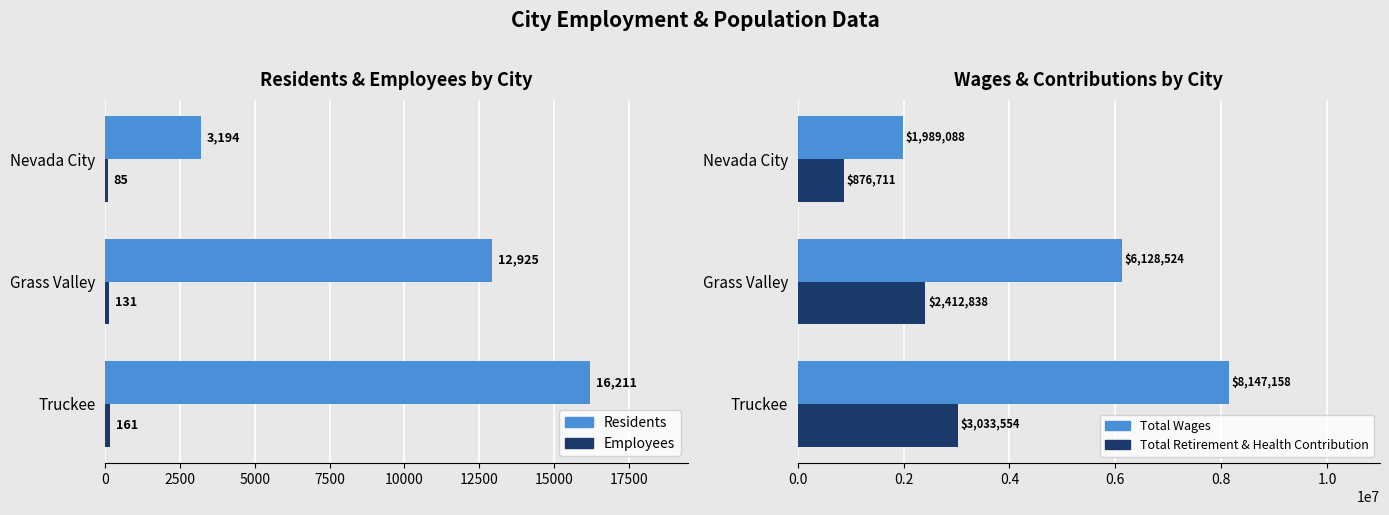

Reading left to right, transcribe all the data shown in this chart.

Residents: 16211	12925	3194
Employees: 161	131	85
Total Wages: 8147158	6128524	1989088
Total Retirement & Health Contribution: 3033554	2412838	876711